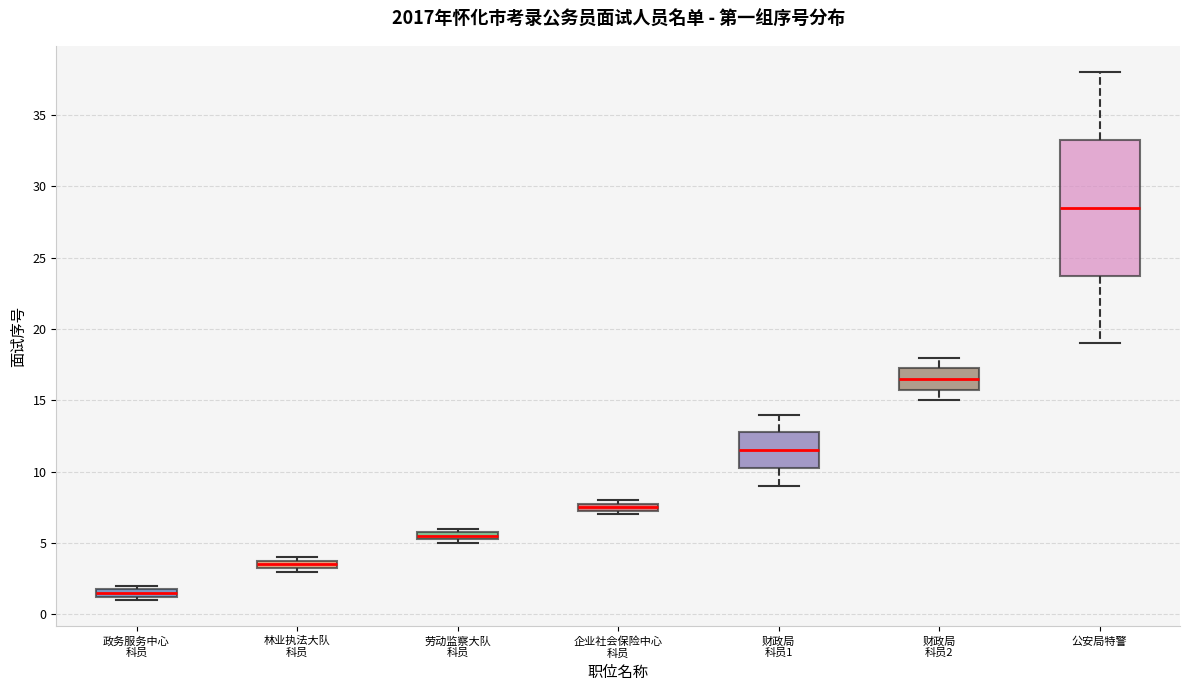

Where does the upper whisker of the box for 公安局特警 end on the y-axis? The values are not printed on the chart, so give them approximately, as read against the axis.

38.0